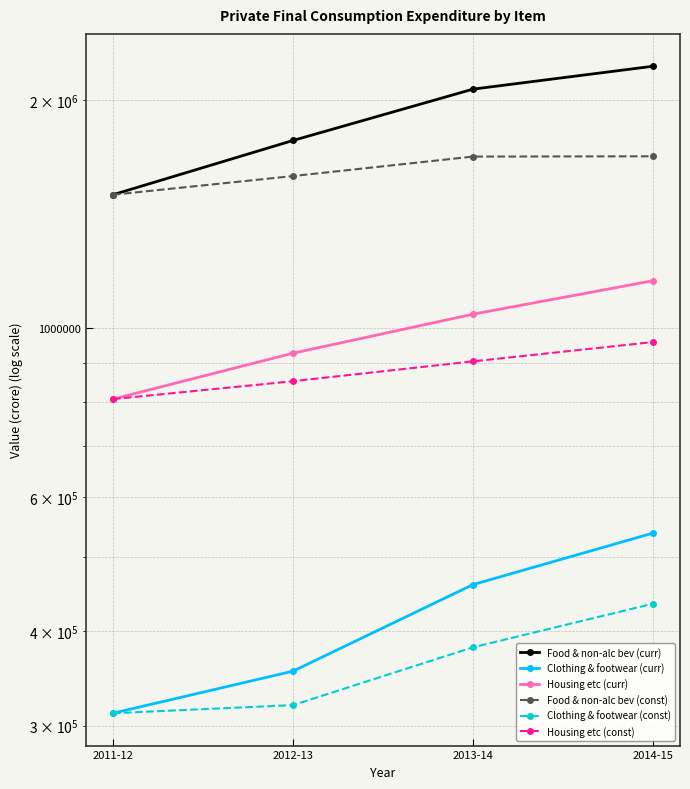

Reading left to right, list all the values displayed in this chart.

Food & non-alc bev (curr): 2011-12=1499739	2012-13=1767780	2013-14=2065410	2014-15=2213918
Clothing & footwear (curr): 2011-12=311547	2012-13=353915	2013-14=460075	2014-15=537864
Housing etc (curr): 2011-12=807280	2012-13=927746	2013-14=1044170	2014-15=1155638
Food & non-alc bev (const): 2011-12=1499739	2012-13=1587098	2013-14=1683634	2014-15=1685035
Clothing & footwear (const): 2011-12=311547	2012-13=319303	2013-14=380443	2014-15=434211
Housing etc (const): 2011-12=807280	2012-13=852230	2013-14=905124	2014-15=959613